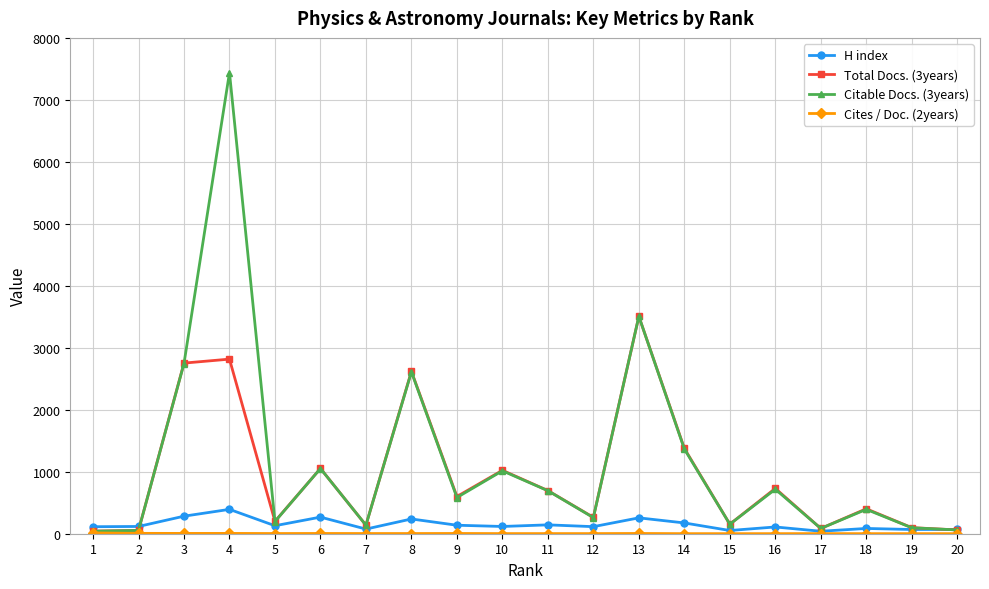

What is the value of the Total Docs. (3years) point at the 20th from the left?

61